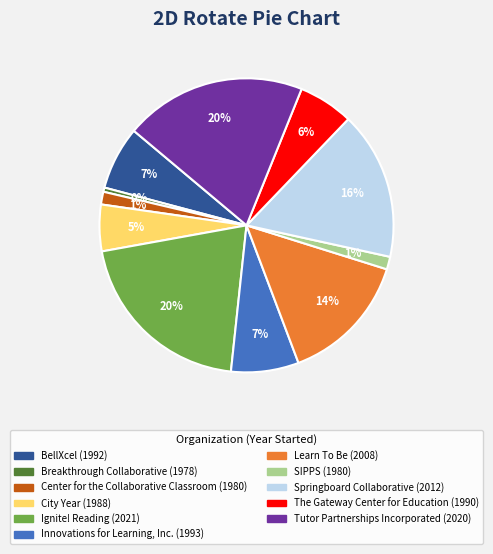

To the nearest percent, what is the average slice percentage?

9%